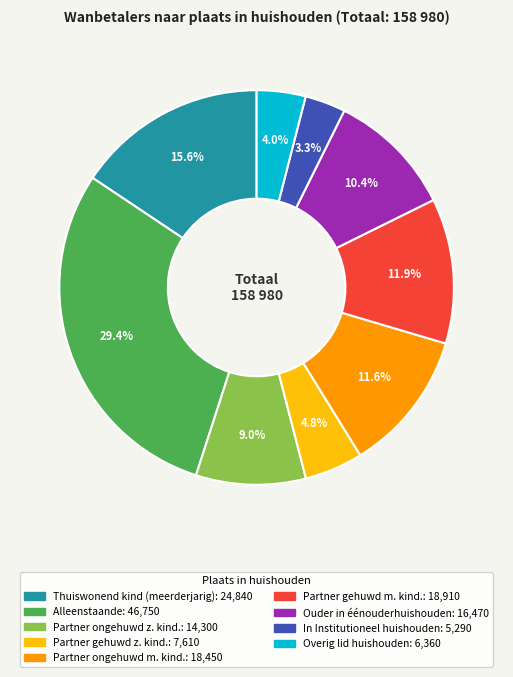

Does any single category account for the majority?

No